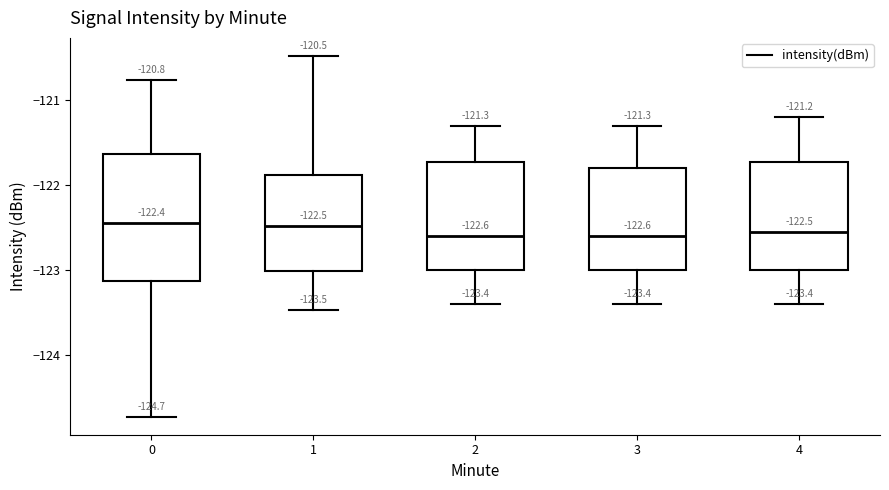

Which box is the tallest, from its lower edge to its upper edge?

0